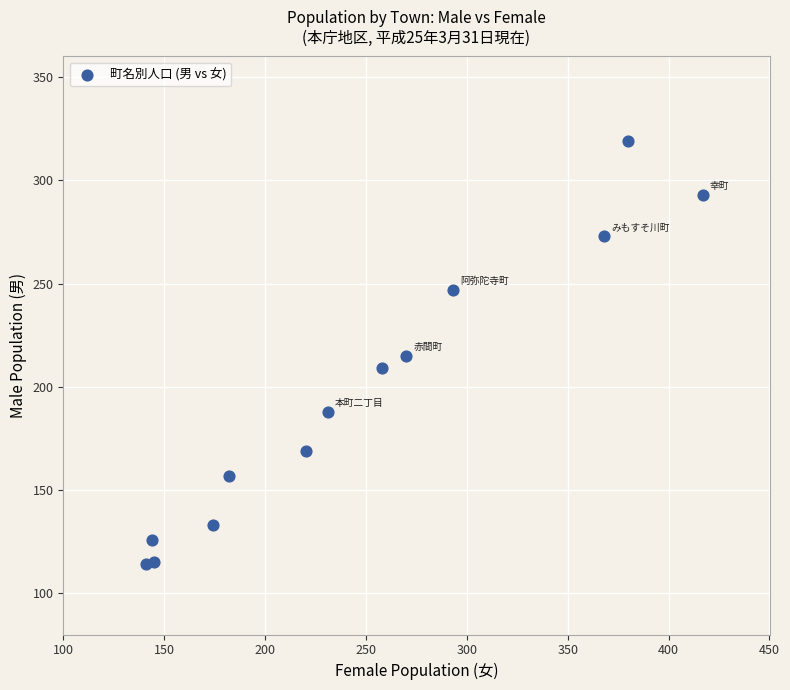

What is the range of Y values (max minus min)?

205